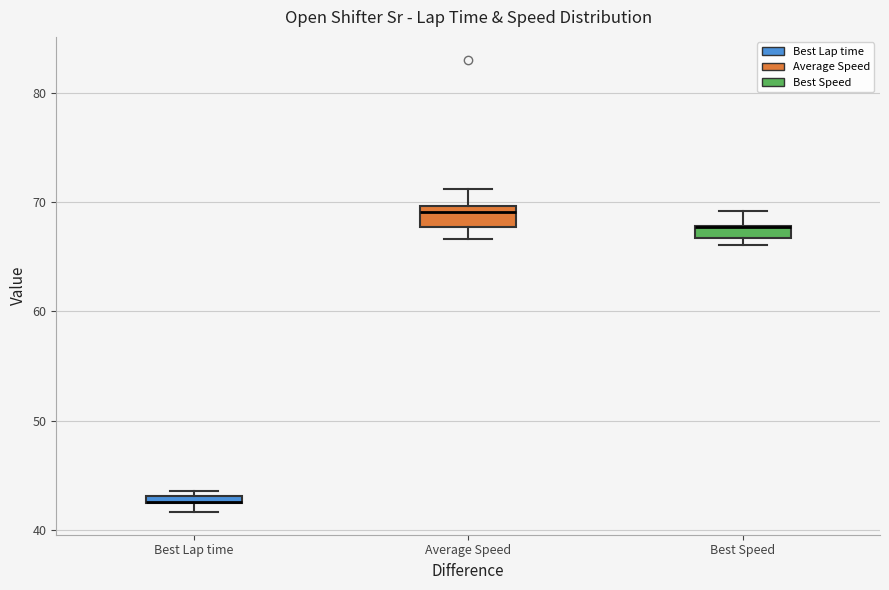

Where does the lower whisker of the box for Average Speed end on the y-axis? The values are not printed on the chart, so give them approximately, as read against the axis.

67